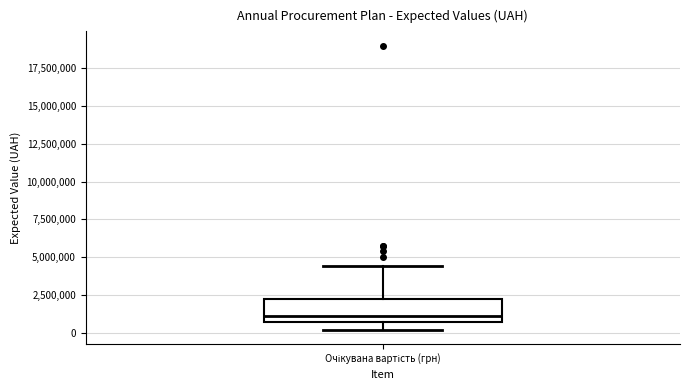

Where does the median line of the box for Очікувана вартість (грн) sit on the y-axis? The values are not printed on the chart, so give them approximately, as read against the axis.

1000000